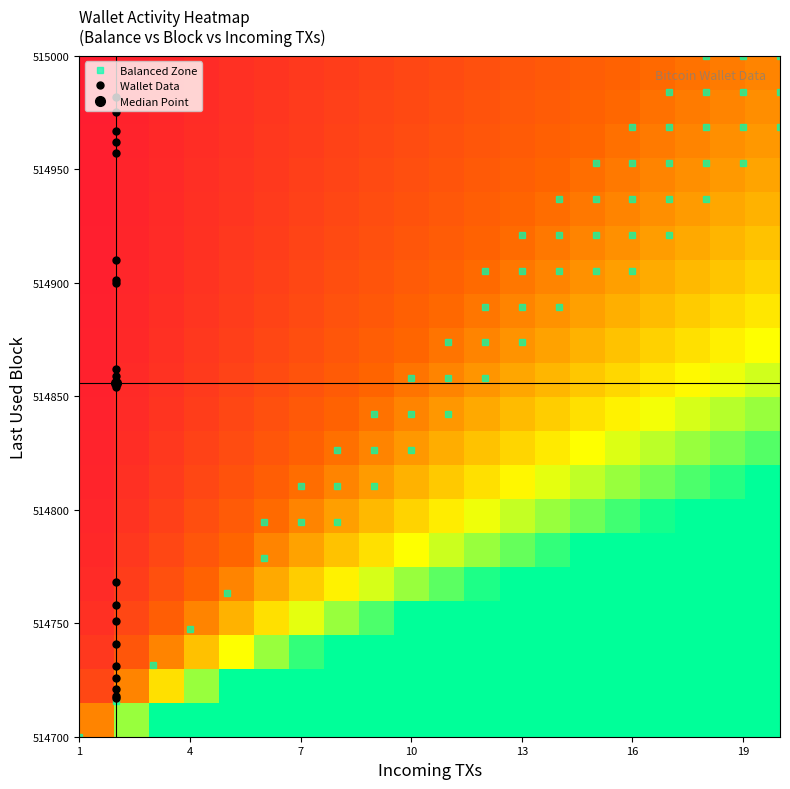

Which label corresponds to the largest value in the chart?

19